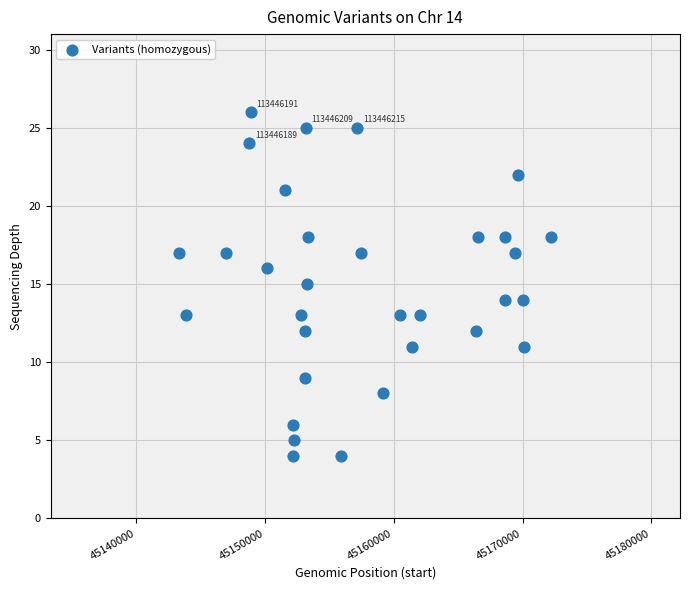

What is the range of Y values (max minus min)?

22